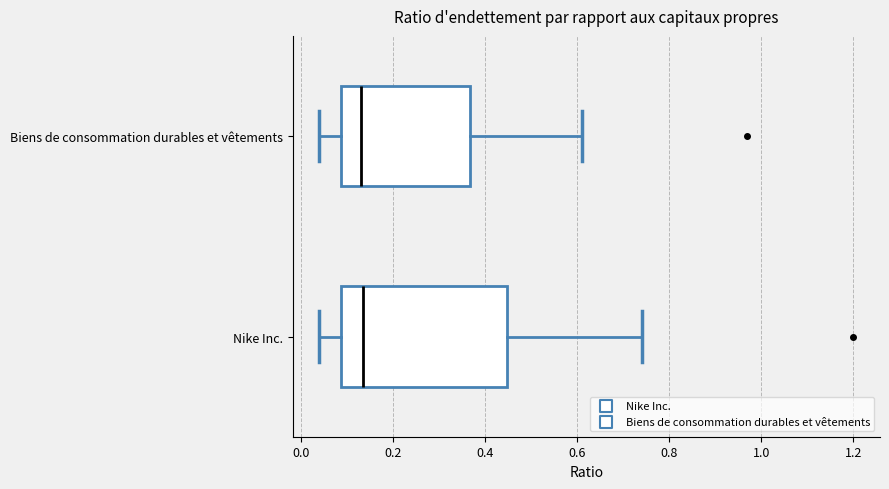

Which box is the widest, from its left edge to its right edge?

Nike Inc.